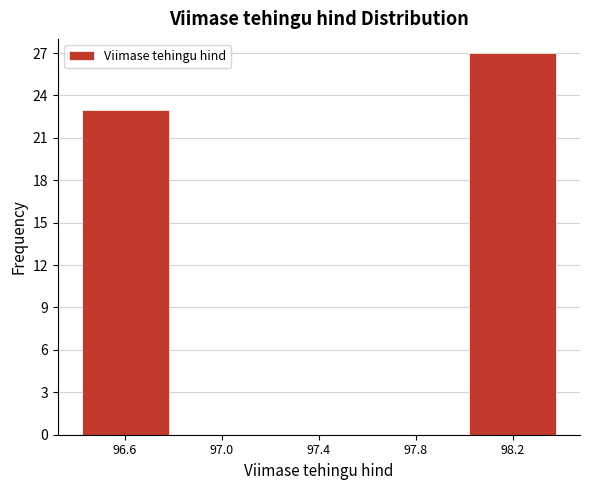

Over which range of the x-axis is the bar tallest?

98.0 to 98.4